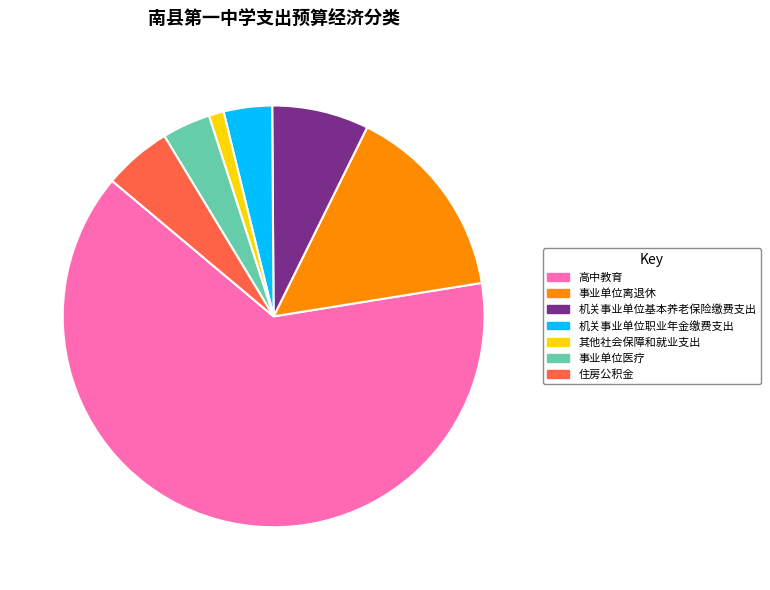

Combined, do 高中教育 and 机关事业单位基本养老保险缴费支出 account for over 50%?

Yes